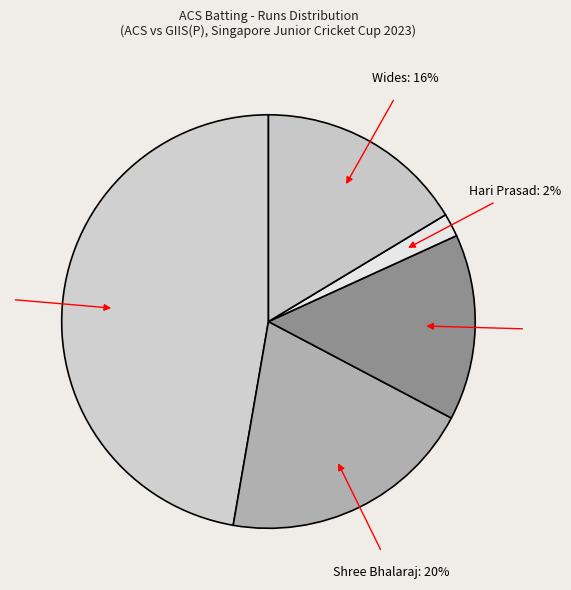

What is the smallest slice in the pie chart?

Hari Prasad